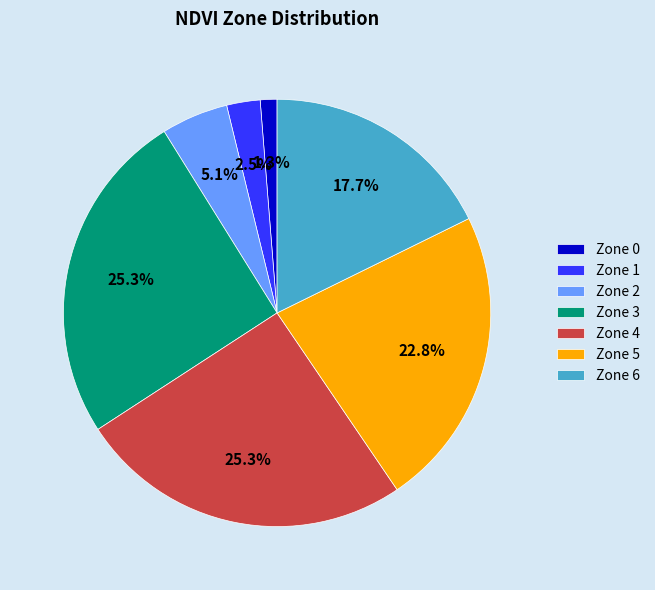

What percentage is the Zone 2 slice, to the nearest percent?

5%